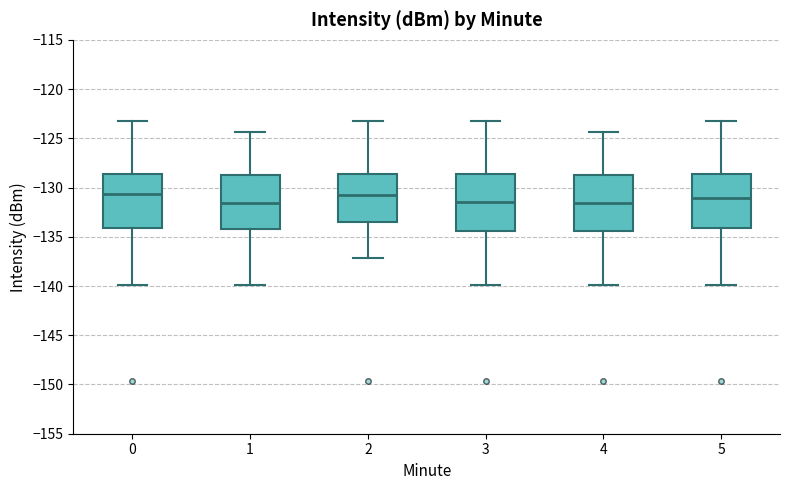

Reading left to right, transcribe this box plot: for each box, give where its median line is, the range the box spans, and where its two whiskers end, as read against the y-axis. The values are not printed on the chart, so give them approximately, as read against the axis.

0: median -130.5, box -134.0 to -128.5, whiskers -140.0 to -123.5
1: median -131.5, box -134.0 to -128.5, whiskers -140.0 to -124.5
2: median -130.5, box -133.5 to -128.5, whiskers -137.0 to -123.5
3: median -131.5, box -134.5 to -128.5, whiskers -140.0 to -123.5
4: median -131.5, box -134.5 to -129.0, whiskers -140.0 to -124.5
5: median -131.0, box -134.0 to -128.5, whiskers -140.0 to -123.5